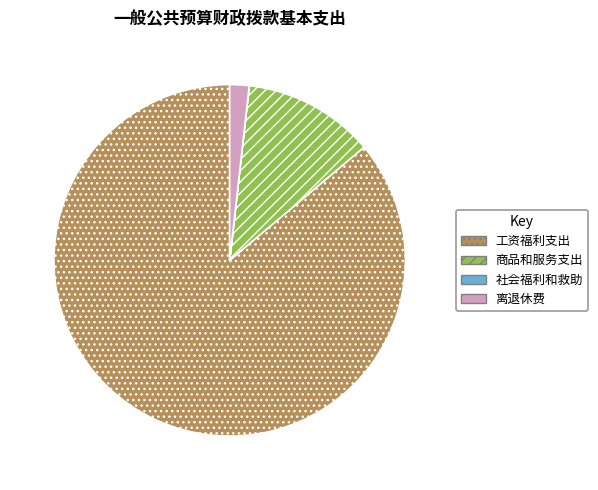

What is the majority slice?

工资福利支出